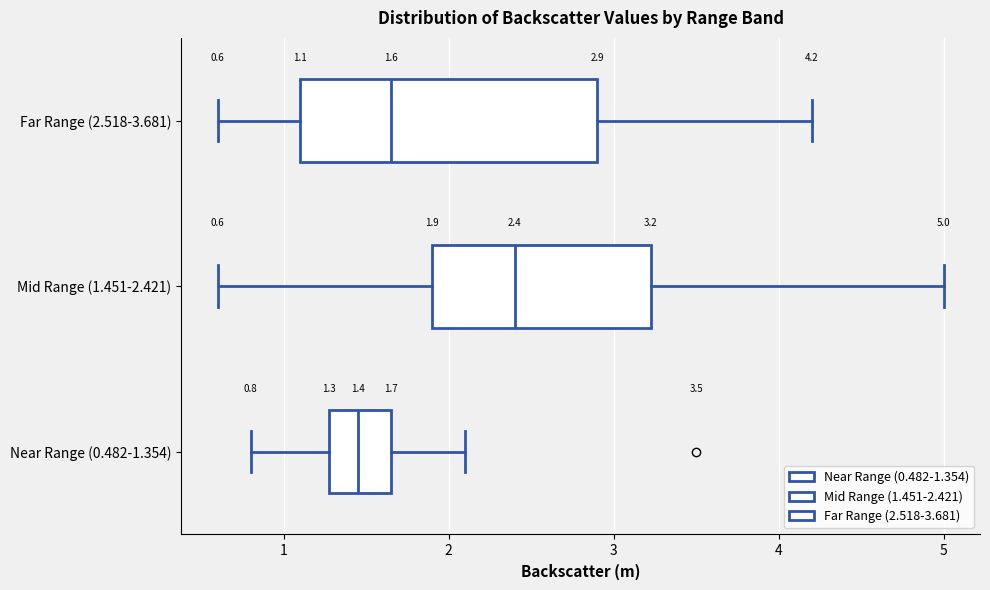

Which box has the furthest to the left median line?

Near Range (0.482-1.354)